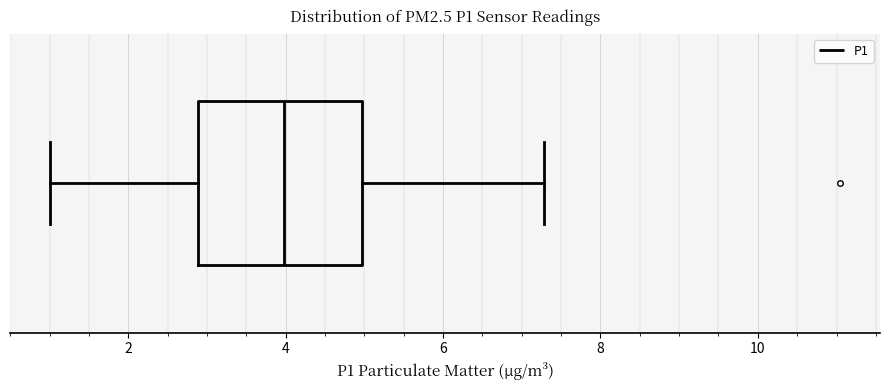

Read this box plot against the x-axis: the position of the median line, the range covered by the box, and the ends of both whiskers. The values are not printed on the chart, so give them approximately, as read against the axis.

median 4.0, box 2.8 to 5.0, whiskers 1.0 to 7.2